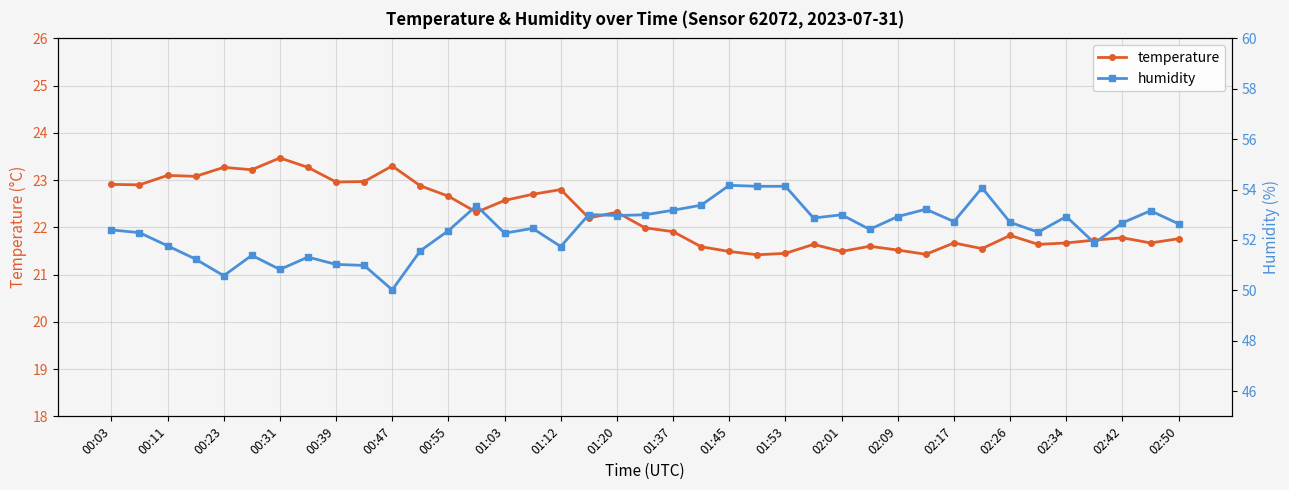

What is the difference between the maximum and minimum values in the humidity series?

4.1